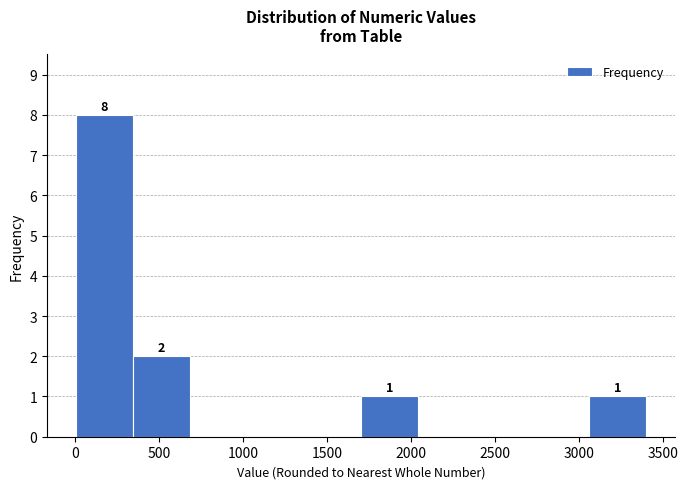

Which range on the x-axis has the tallest bar?

0 to 350